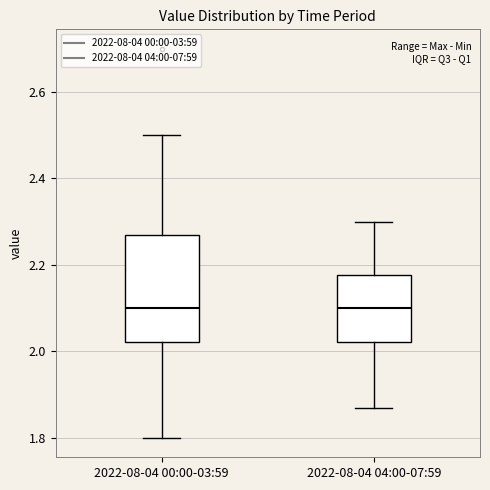

Reading left to right, transcribe this box plot: for each box, give where its median line is, the range the box spans, and where its two whiskers end, as read against the y-axis. The values are not printed on the chart, so give them approximately, as read against the axis.

2022-08-04 00:00-03:59: median 2.10, box 2.02 to 2.28, whiskers 1.80 to 2.50
2022-08-04 04:00-07:59: median 2.10, box 2.02 to 2.18, whiskers 1.88 to 2.30